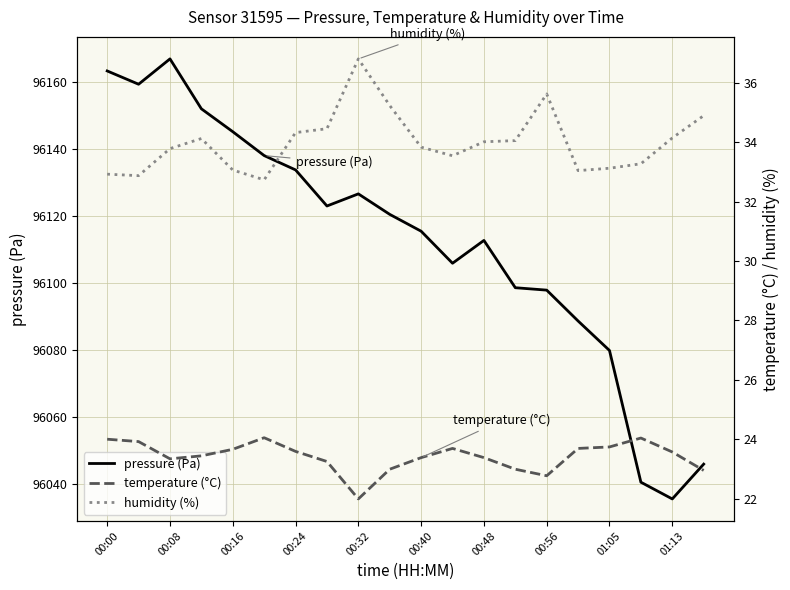

Reading left to right, what are all the values shown in this chart?

pressure (Pa): 96163.3	96159.3	96166.9	96152.0	96145.1	96138.0	96133.7	96122.9	96126.6	96120.4	96115.4	96105.8	96112.7	96098.5	96097.8	96088.6	96079.8	96040.4	96035.4	96045.8
temperature (°C): 24.0	23.9	23.3	23.4	23.7	24.1	23.6	23.2	22.0	23.0	23.4	23.7	23.4	23.0	22.8	23.7	23.7	24.0	23.6	22.9
humidity (%): 32.9	32.9	33.8	34.1	33.1	32.7	34.3	34.5	36.8	35.2	33.8	33.5	34.0	34.0	35.6	33.0	33.1	33.3	34.1	34.9